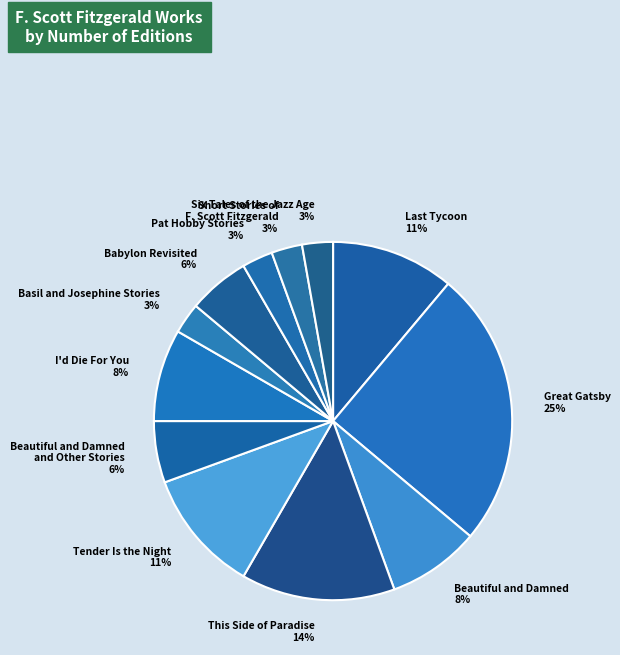

What is the largest slice in the pie chart?

Great Gatsby